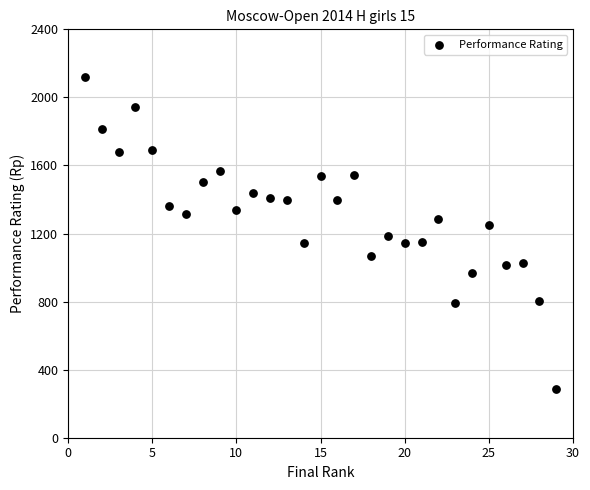

What is the range of Y values (max minus min)?

1833